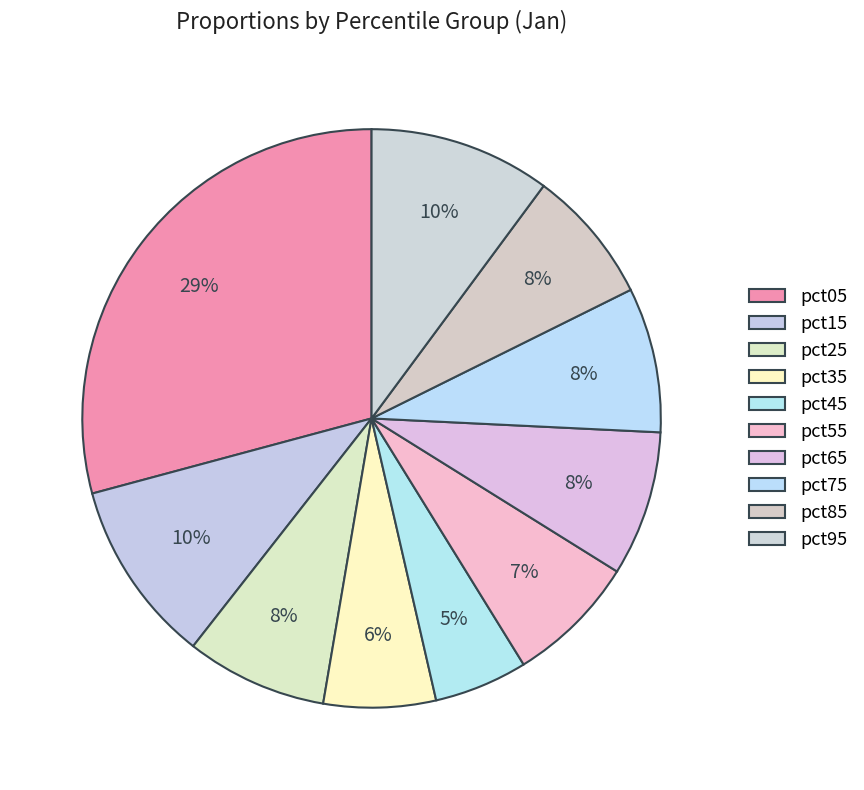

What is the largest slice in the pie chart?

pct05